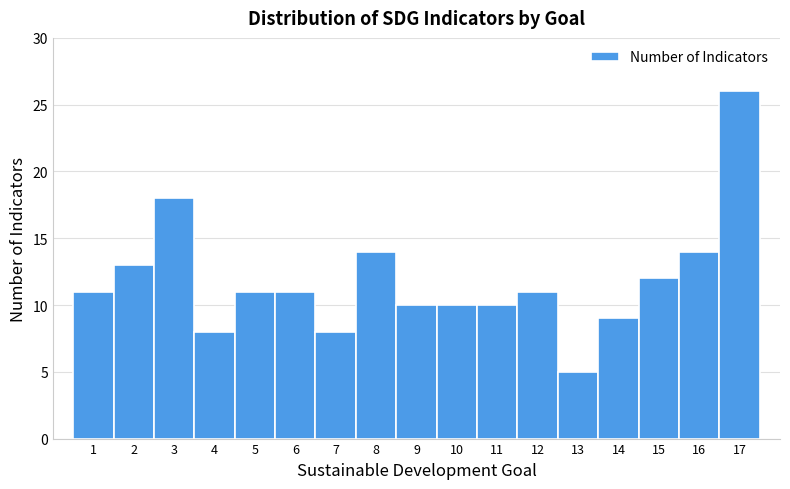

How tall is the bar that spans 1.5 to 2.5 on the x-axis? The values are not printed on the chart, so give them approximately, as read against the axis.

13